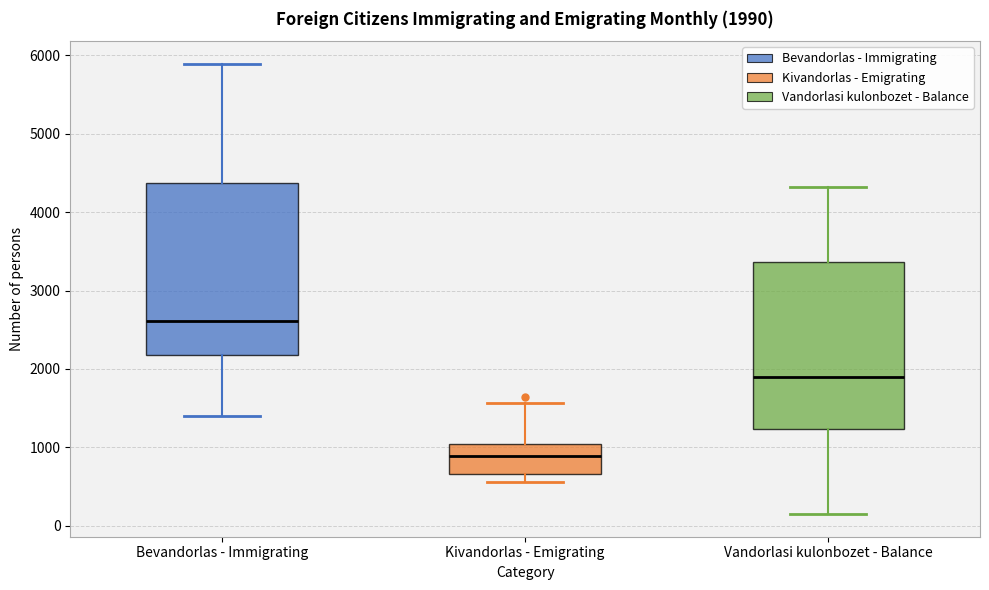

Which box has the lowest median line?

Kivandorlas - Emigrating